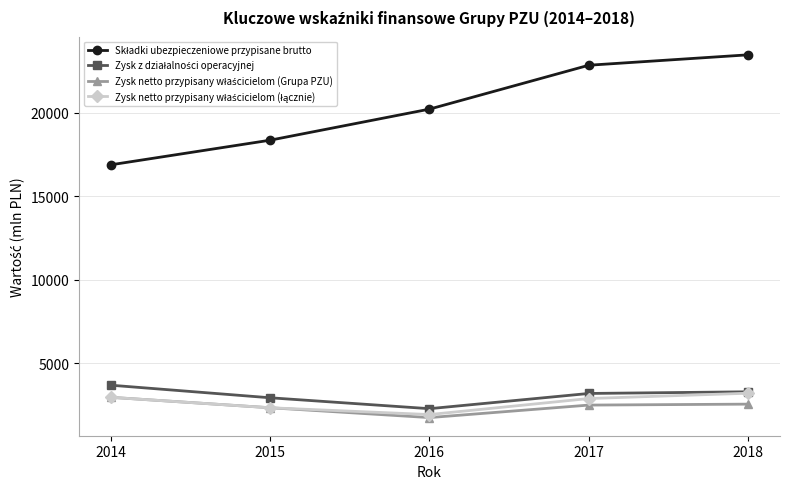

What is the smallest value displayed?

1754